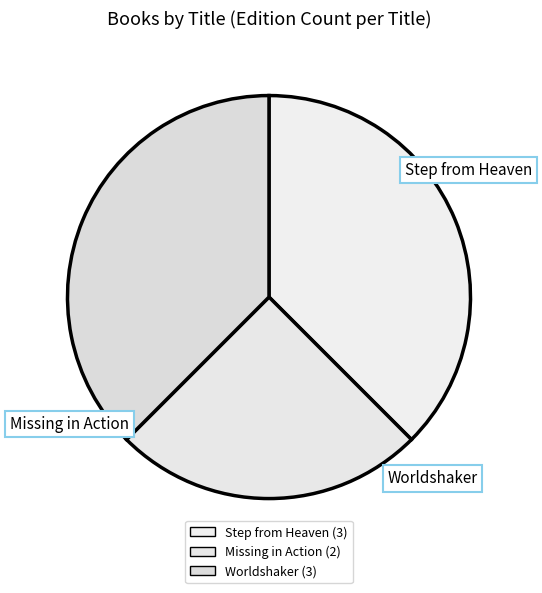

Is Missing in Action the majority of the pie?

No